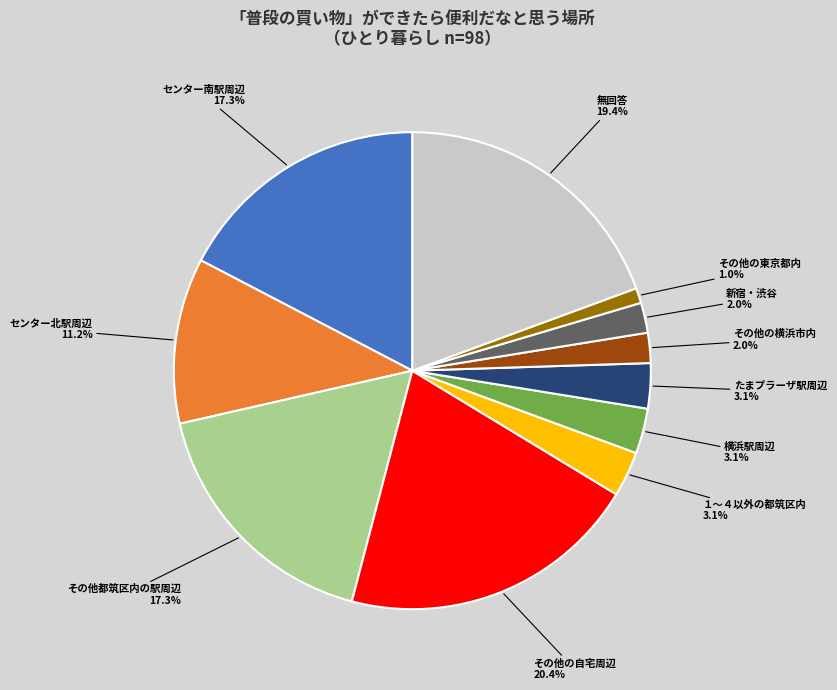

Do センター北駅周辺 and たまプラーザ駅周辺 together represent more than half of the pie?

No